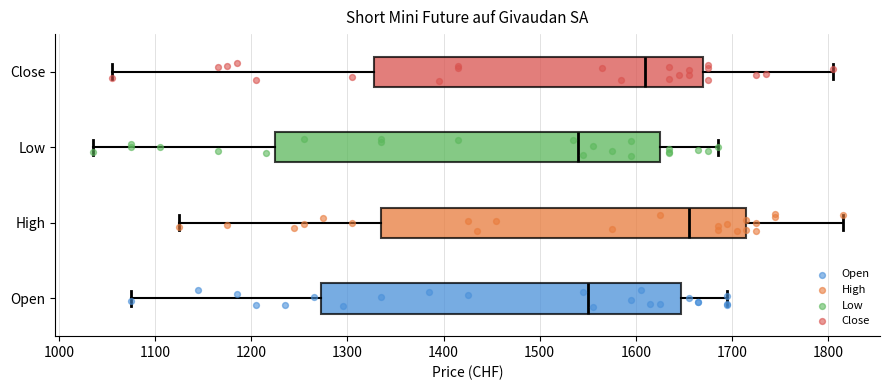

Reading bottom to top, transcribe this box plot: for each box, give where its median line is, the range the box spans, and where its two whiskers end, as read against the x-axis. The values are not printed on the chart, so give them approximately, as read against the axis.

Open: median 1550, box 1270 to 1650, whiskers 1080 to 1700
High: median 1660, box 1340 to 1720, whiskers 1130 to 1820
Low: median 1540, box 1230 to 1630, whiskers 1040 to 1690
Close: median 1610, box 1330 to 1670, whiskers 1060 to 1810